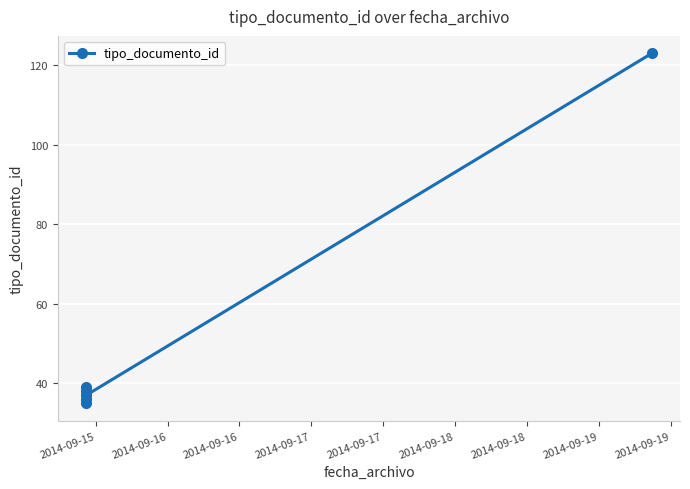

How many data points are less than 38?

3